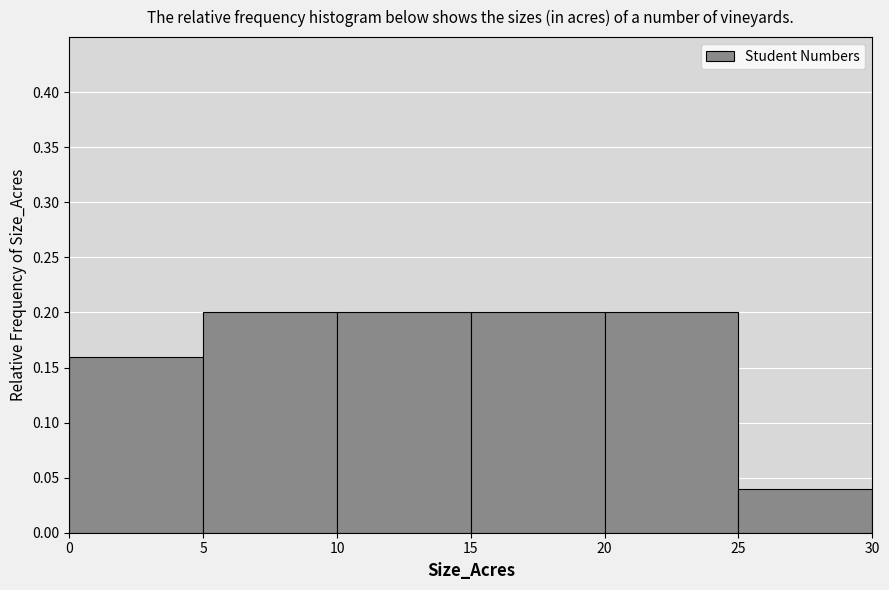

Reading left to right, list every bar in this chart as the range it spans on the x-axis followed by its height. The values are not printed on the chart, so give them approximately, as read against the axis.

0 to 5: 0.16
5 to 10: 0.20
10 to 15: 0.20
15 to 20: 0.20
20 to 25: 0.20
25 to 30: 0.04